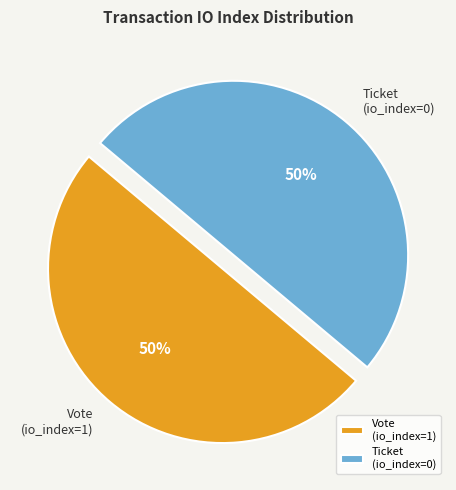

To the nearest percent, what is the difference between the largest and smallest slice percentages?

0%